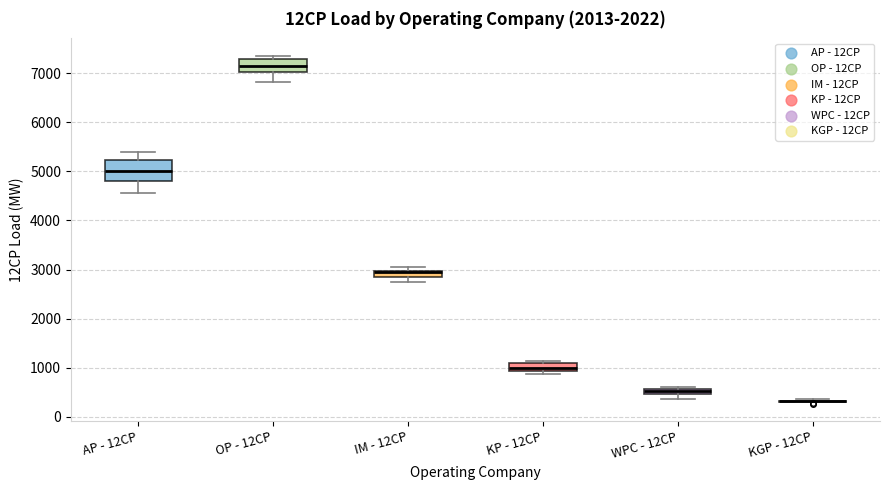

Where does the lower whisker of the box for OP - 12CP end on the y-axis? The values are not printed on the chart, so give them approximately, as read against the axis.

6800